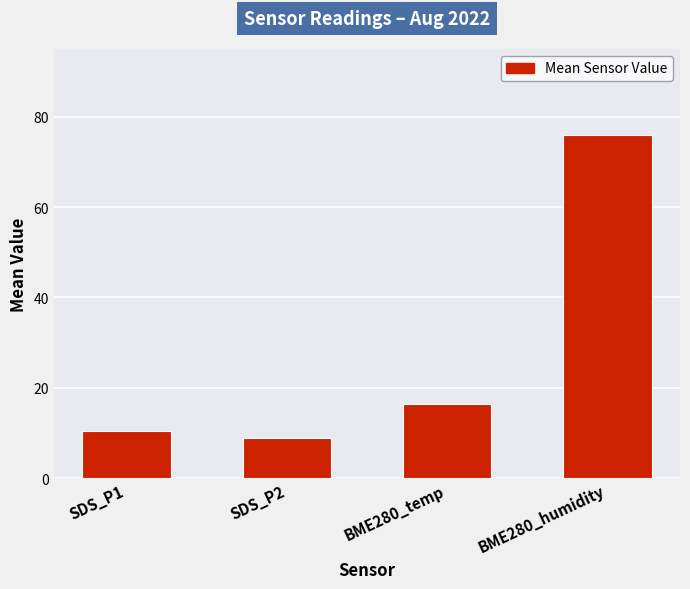

What value does the data have at SDS_P2?

9.0